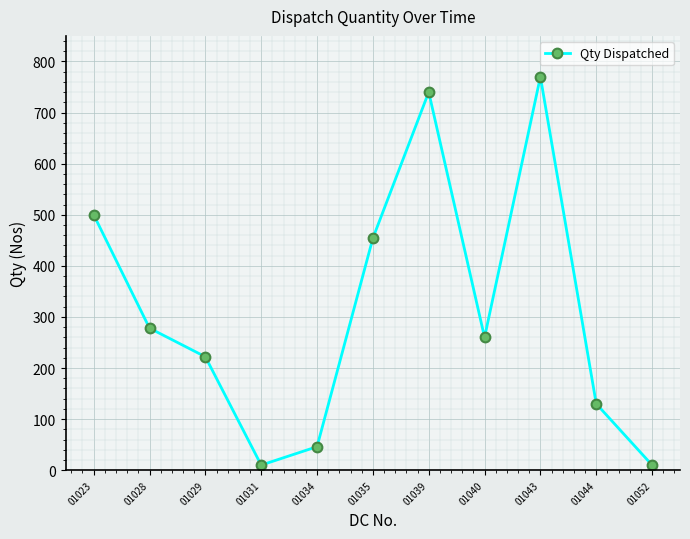

Is it true that the value at 01035 is 103?

False